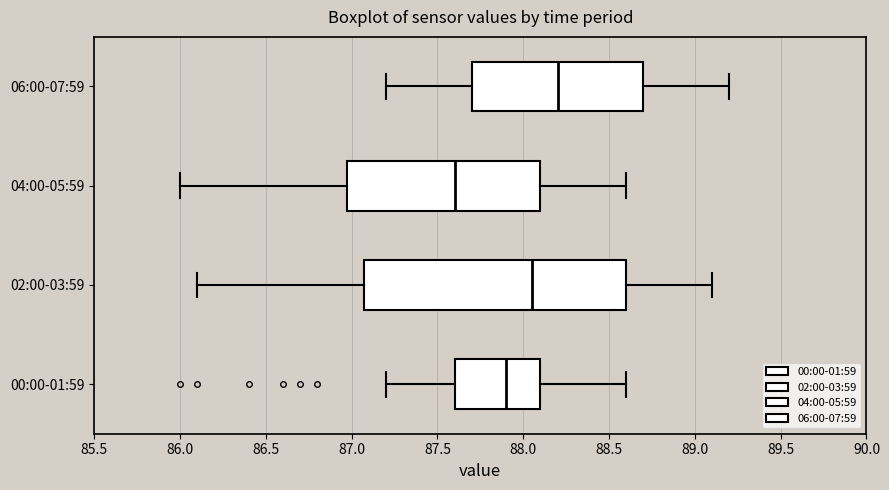

Which box is the widest, from its left edge to its right edge?

02:00-03:59